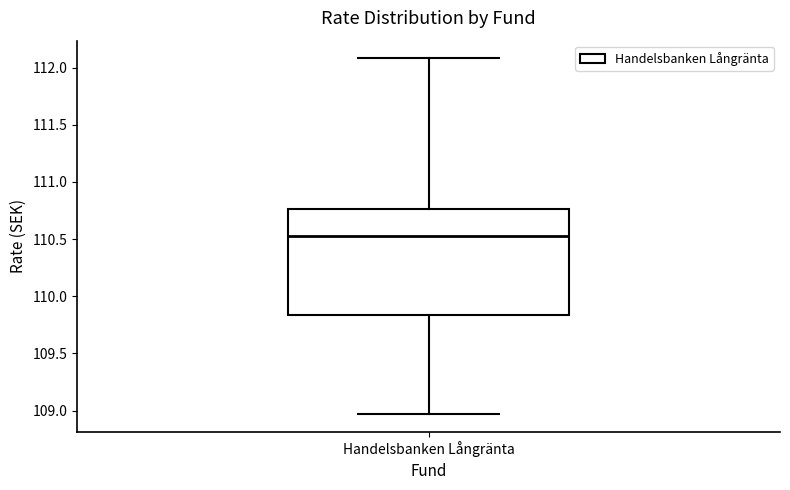

Where does the lower whisker of the box for Handelsbanken Långränta end on the y-axis? The values are not printed on the chart, so give them approximately, as read against the axis.

108.95